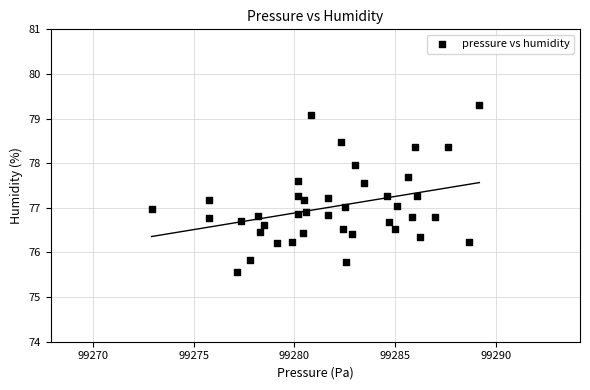

What is the range of X values (max minus min)?

16.3